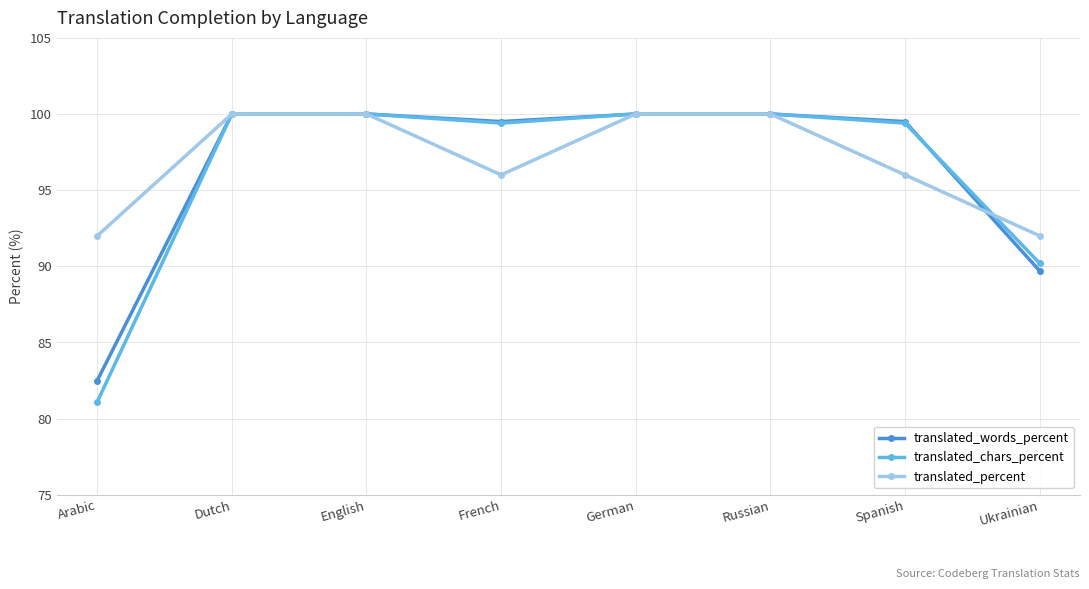

The translated_words_percent series shows 100.0 at English. True or false?

True